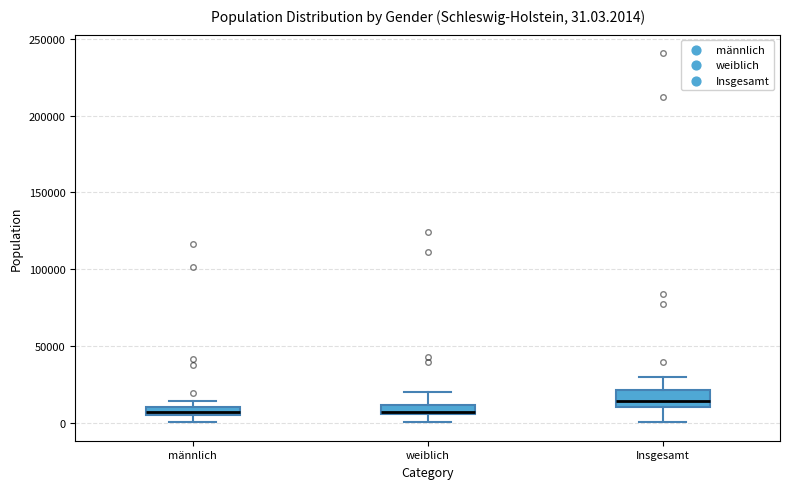

Which box is the tallest, from its lower edge to its upper edge?

Insgesamt